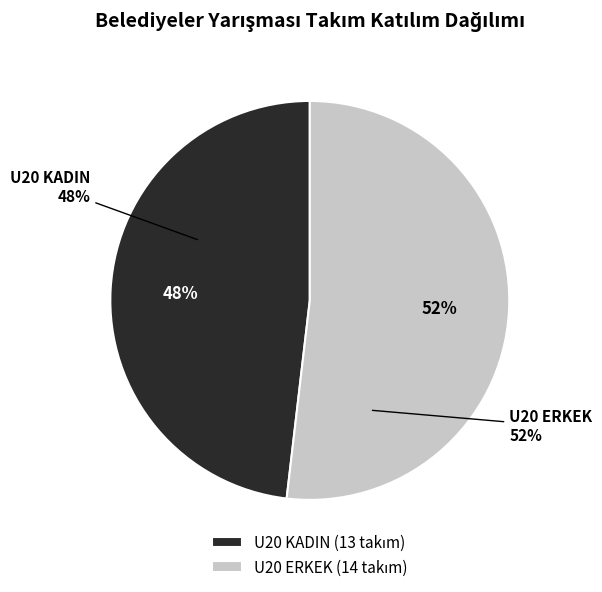

Does any single category account for the majority?

Yes